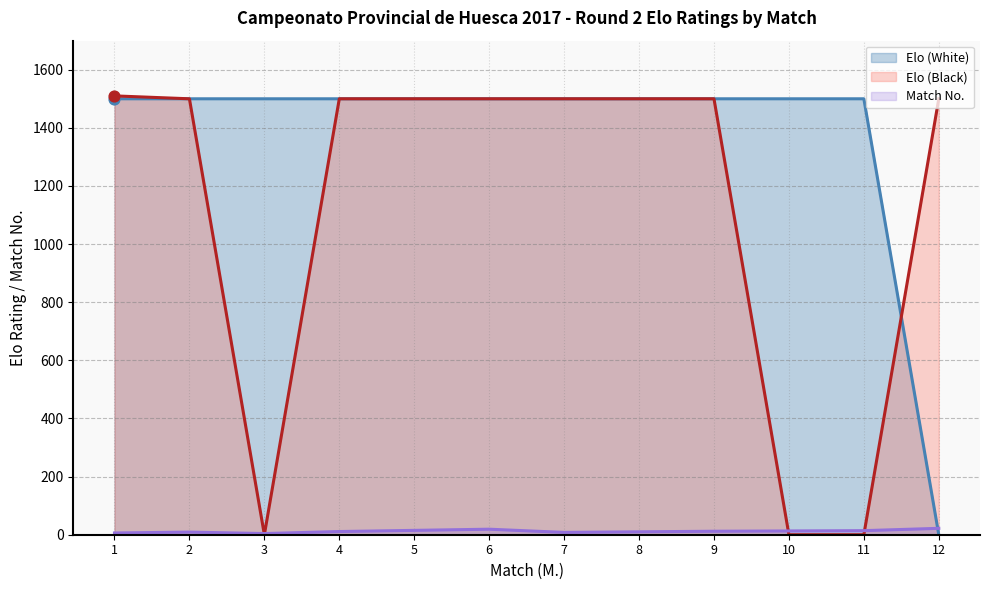

What are all the series names shown in the legend?

Elo (White), Elo (Black), Match No.